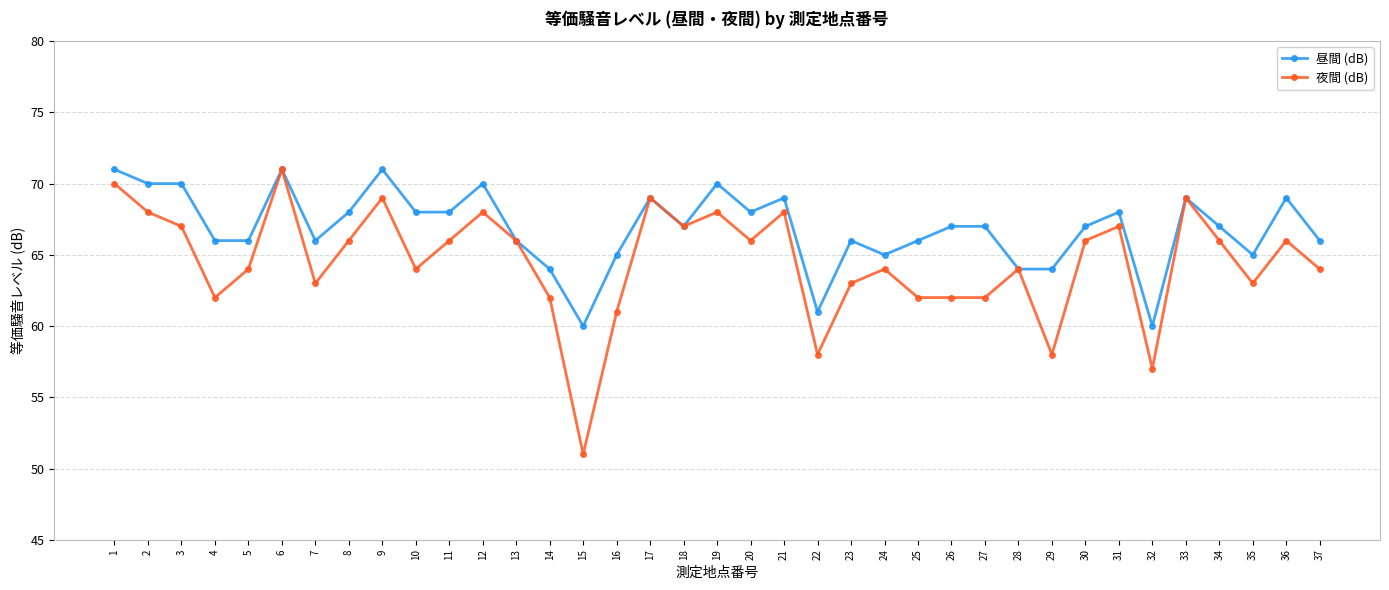

Reading left to right, transcribe all the data shown in this chart.

昼間 (dB): 1=71	2=70	3=70	4=66	5=66	6=71	7=66	8=68	9=71	10=68	11=68	12=70	13=66	14=64	15=60	16=65	17=69	18=67	19=70	20=68	21=69	22=61	23=66	24=65	25=66	26=67	27=67	28=64	29=64	30=67	31=68	32=60	33=69	34=67	35=65	36=69	37=66
夜間 (dB): 1=70	2=68	3=67	4=62	5=64	6=71	7=63	8=66	9=69	10=64	11=66	12=68	13=66	14=62	15=51	16=61	17=69	18=67	19=68	20=66	21=68	22=58	23=63	24=64	25=62	26=62	27=62	28=64	29=58	30=66	31=67	32=57	33=69	34=66	35=63	36=66	37=64